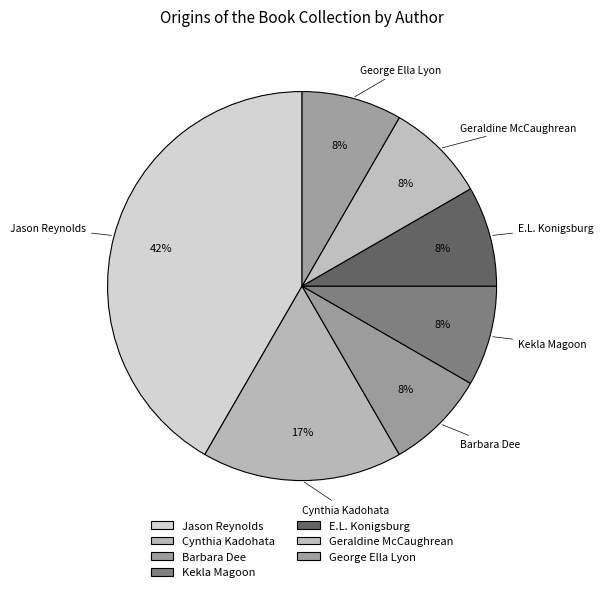

Does George Ella Lyon account for over 50% of the chart?

No